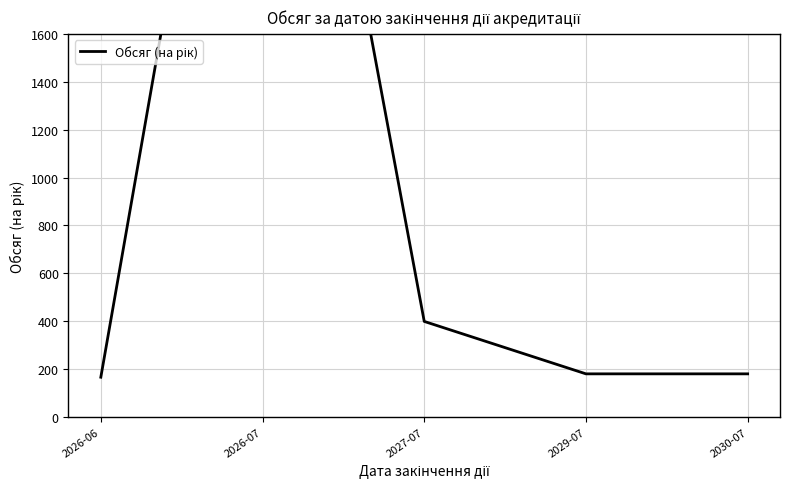

Reading left to right, list all the values displayed in this chart.

2026-06=166	2026-07=4025	2027-07=399	2029-07=180	2030-07=180